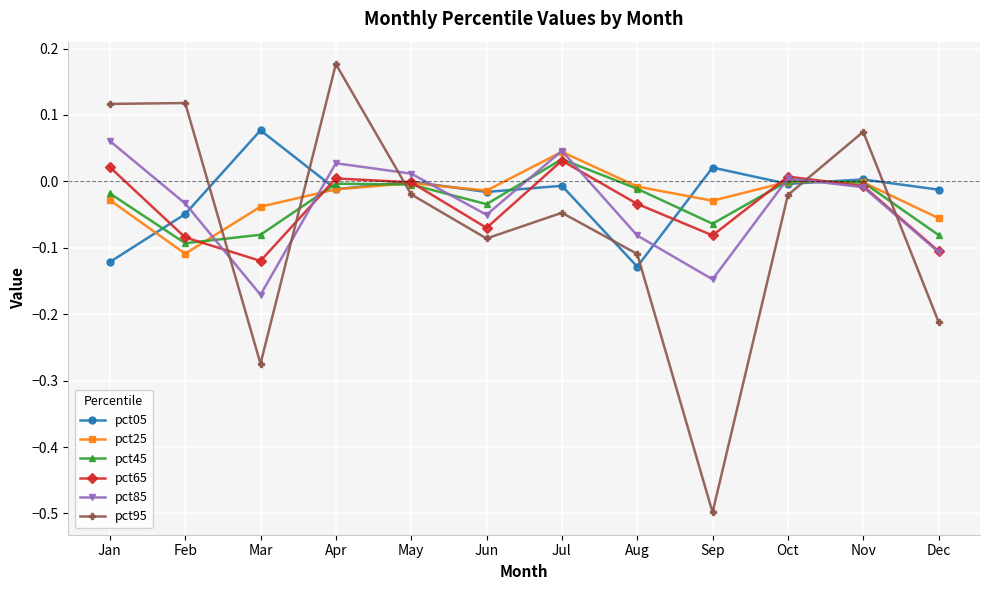

At which category does pct95 reach its first local valley?

Mar